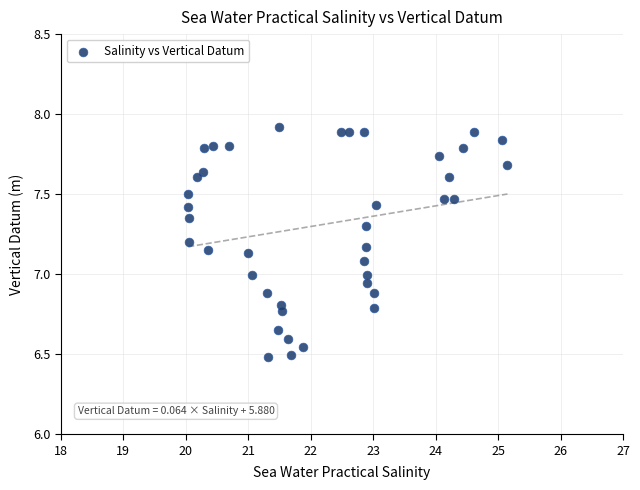

What is the range of Y values (max minus min)?

1.4